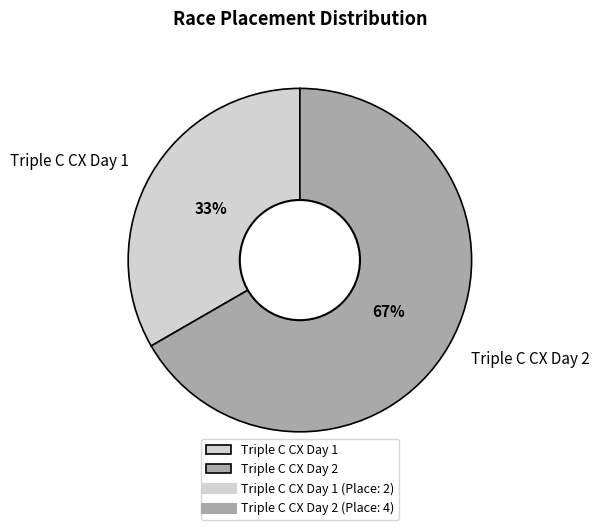

Is there a majority slice in this chart?

Yes